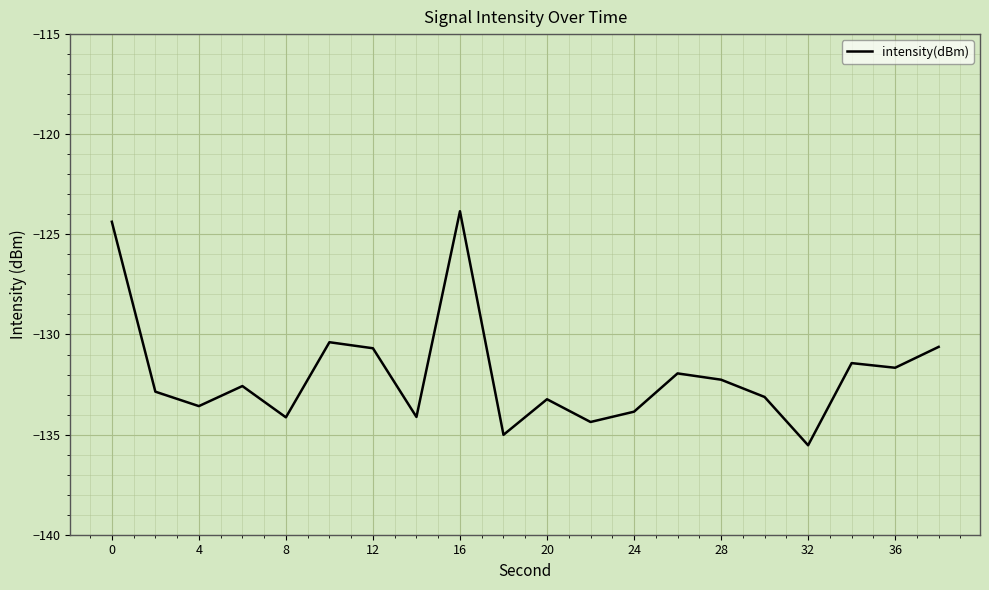

What is the difference between the maximum and minimum values?

11.7